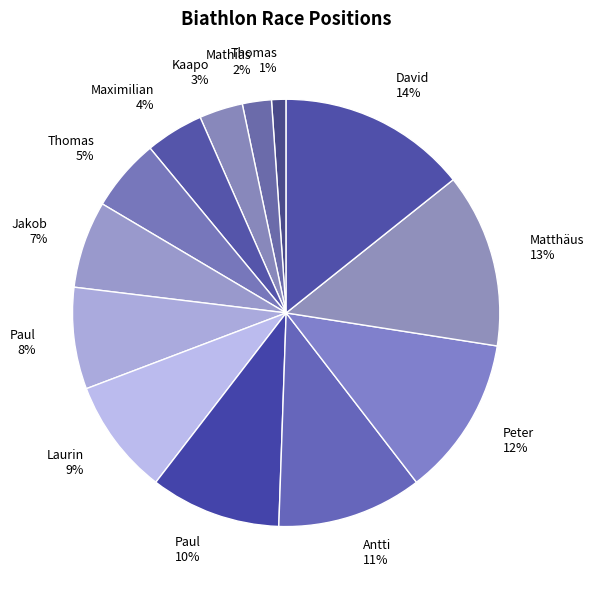

Count the number of slices in the pie.

13